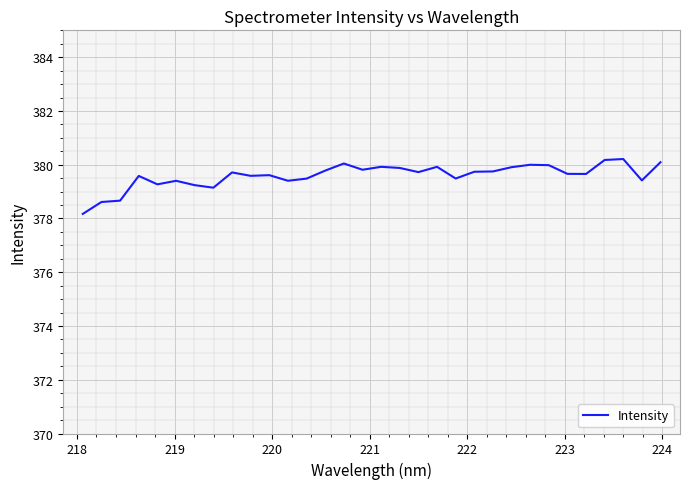

What is the maximum value shown in the chart?

380.2